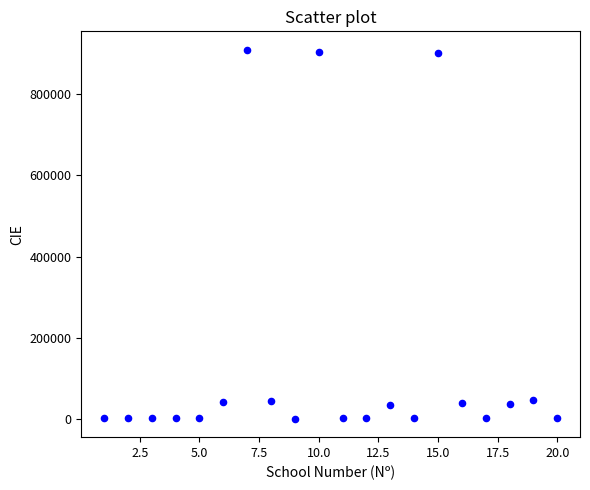

What is the range of X values (max minus min)?

19